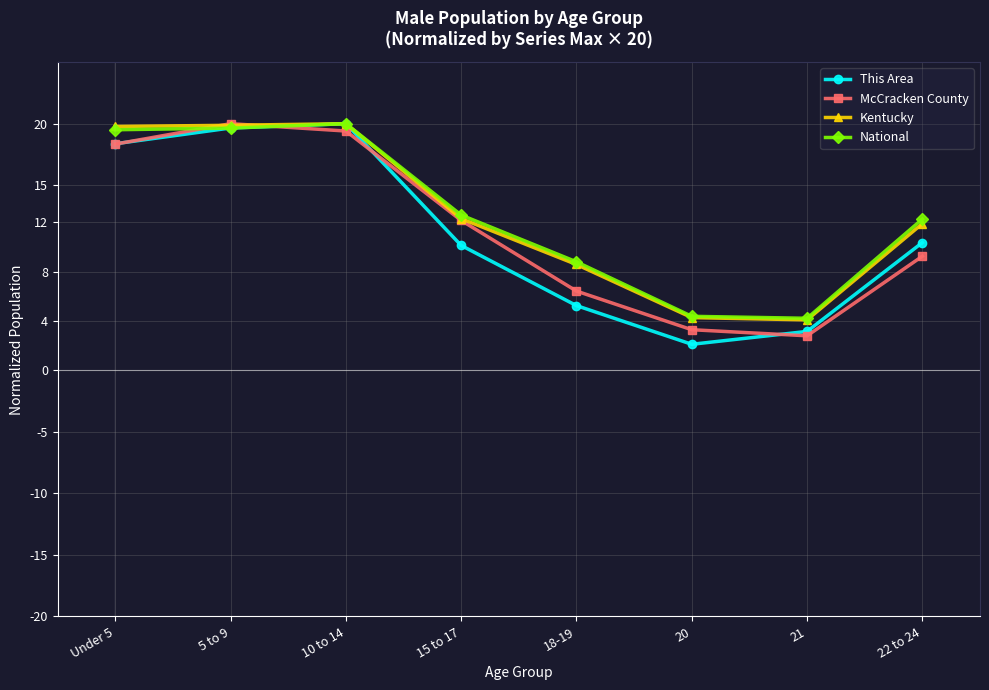

What is the difference between the Kentucky values at 20 and 10 to 14?

15.7